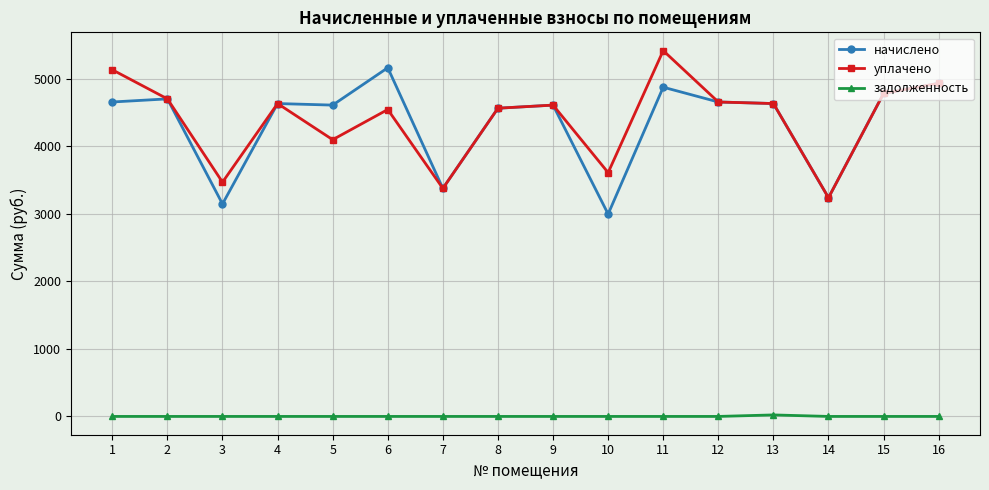

Is the value of уплачено at 14 greater than the value of задолженность at 12?

Yes